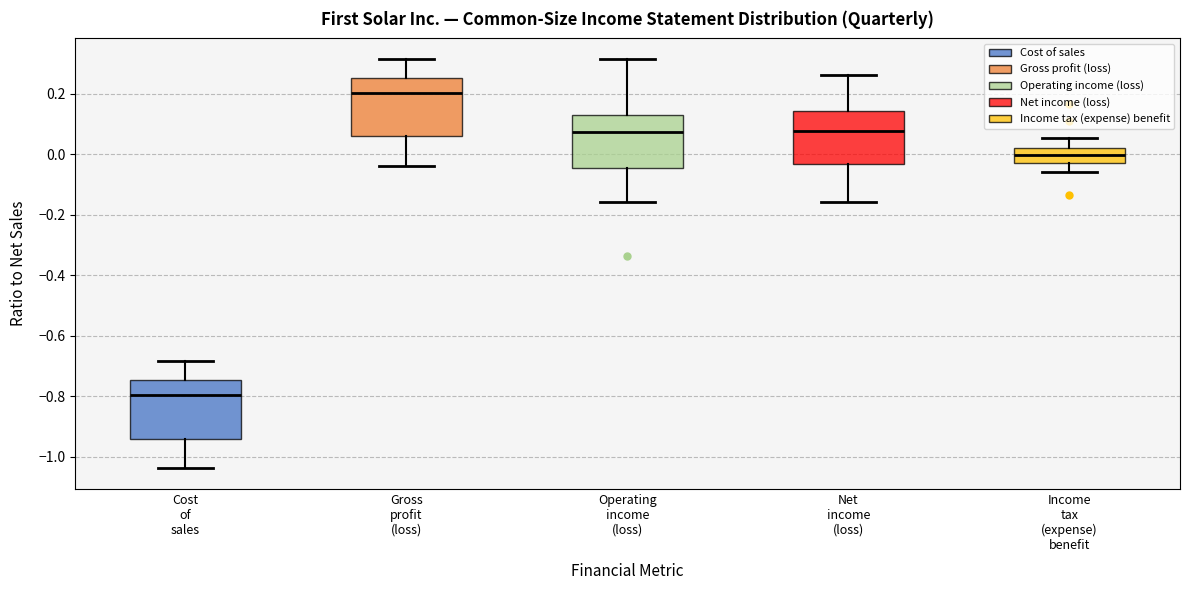

Where is the upper edge of the box for Operating income (loss) on the y-axis? The values are not printed on the chart, so give them approximately, as read against the axis.

0.14